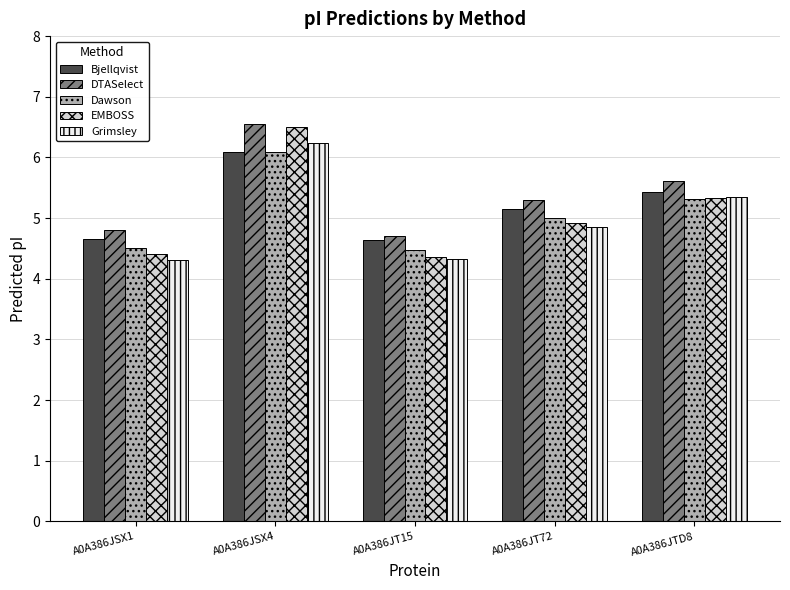

What is the lowest value of the Bjellqvist series?

4.6